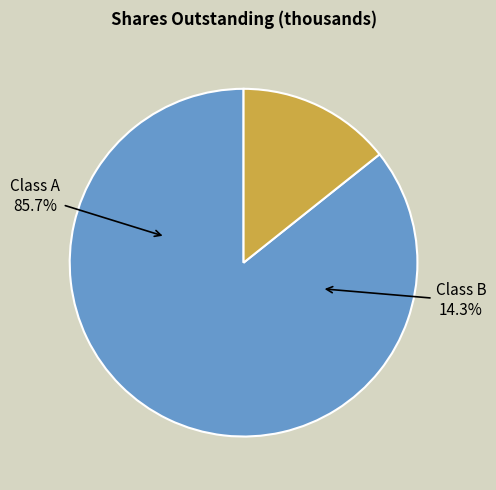

What is the ratio of the value at Class A shares outstanding to the value at Class B shares outstanding?

6.0